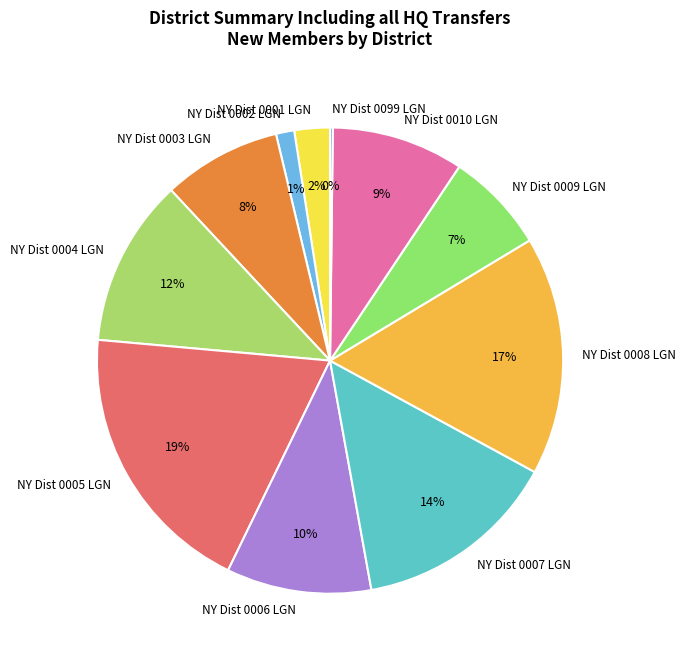

To the nearest percent, what percentage of the pie is NY Dist 0002 LGN?

1%